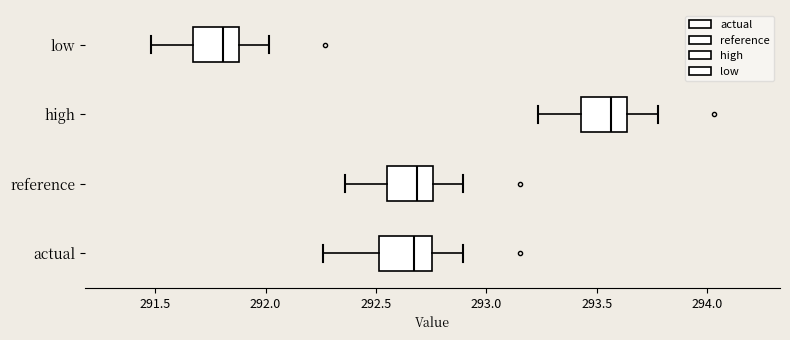

Reading bottom to top, read every box against the x-axis: the position of its median line, the range the box covers, and the ends of its whiskers. The values are not printed on the chart, so give them approximately, as read against the axis.

actual: median 292.65, box 292.50 to 292.75, whiskers 292.25 to 292.90
reference: median 292.70, box 292.55 to 292.75, whiskers 292.35 to 292.90
high: median 293.55, box 293.45 to 293.65, whiskers 293.25 to 293.75
low: median 291.80, box 291.65 to 291.90, whiskers 291.50 to 292.00